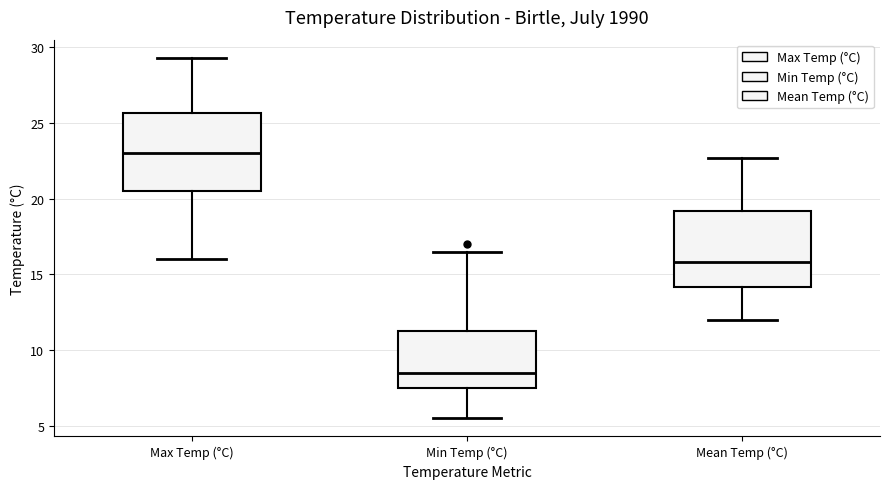

Where does the upper whisker of the box for Min Temp (°C) end on the y-axis? The values are not printed on the chart, so give them approximately, as read against the axis.

16.5